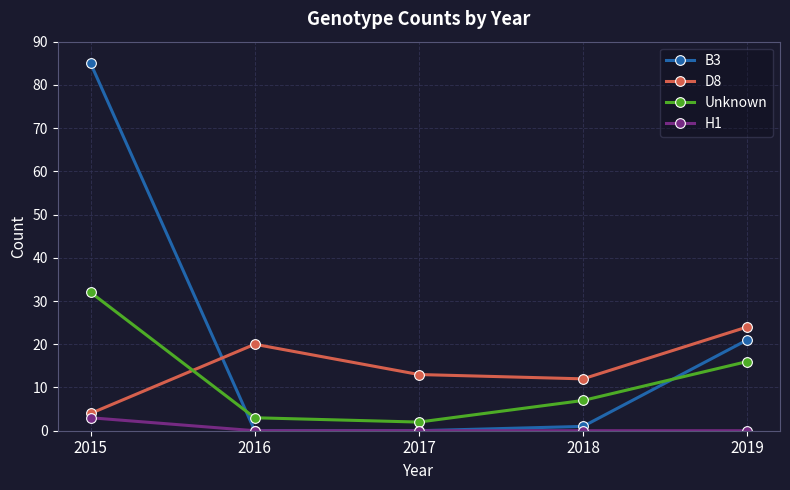

What is the difference between the H1 values at 2015 and 2016?

3